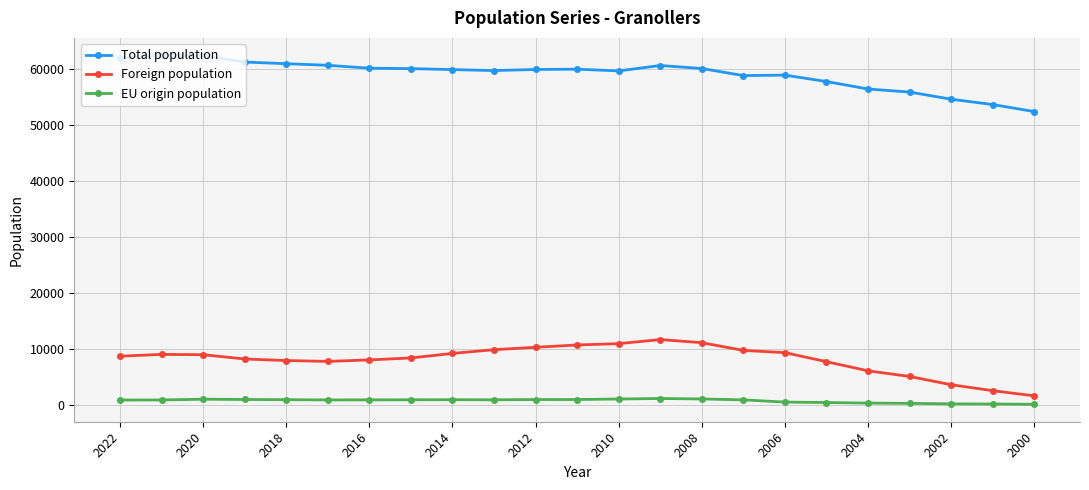

Does the chart display data point markers on the line(s)?

Yes